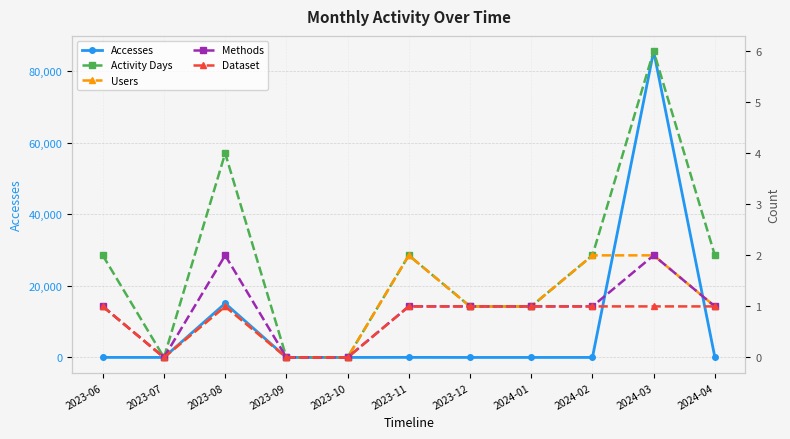

At which category is the sum across all series the highest?

2024-03